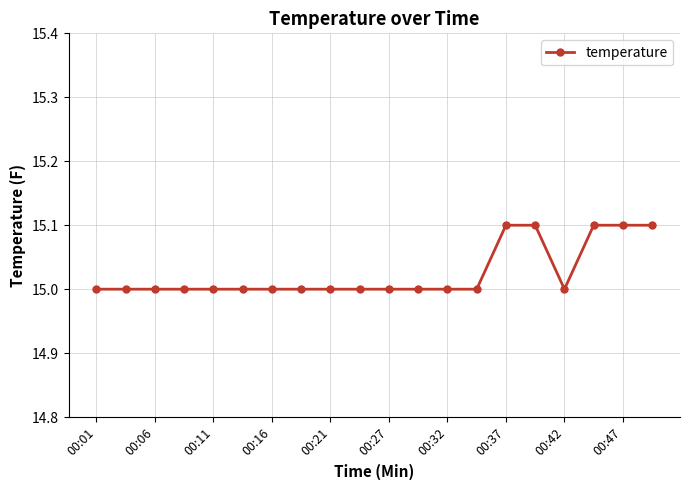

How many categories are shown in the chart?

20